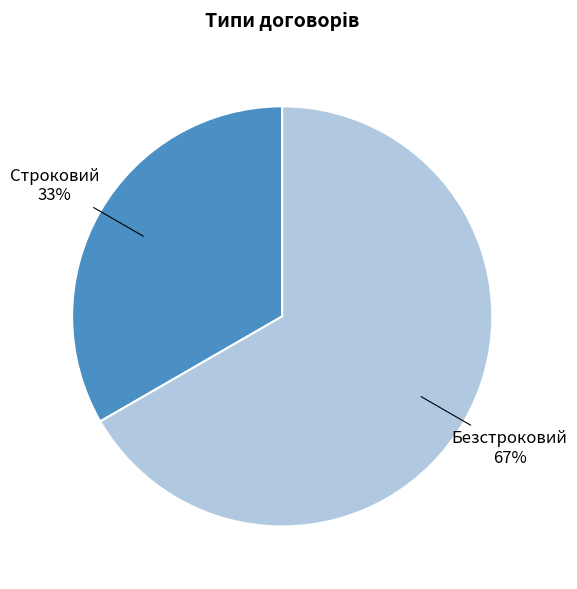

To the nearest percent, what is the average slice percentage?

50%